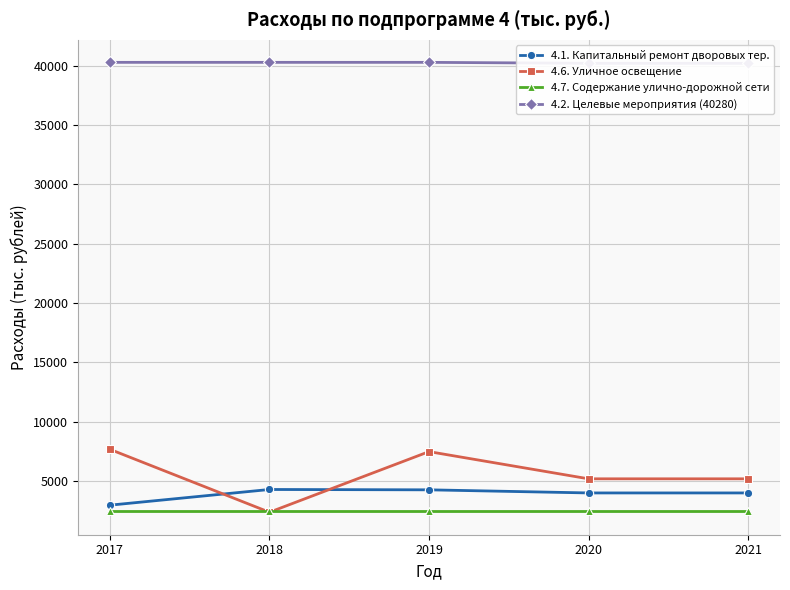

The value of 4.7. Содержание улично-дорожной сети at 2020 is 2495.0. True or false?

True